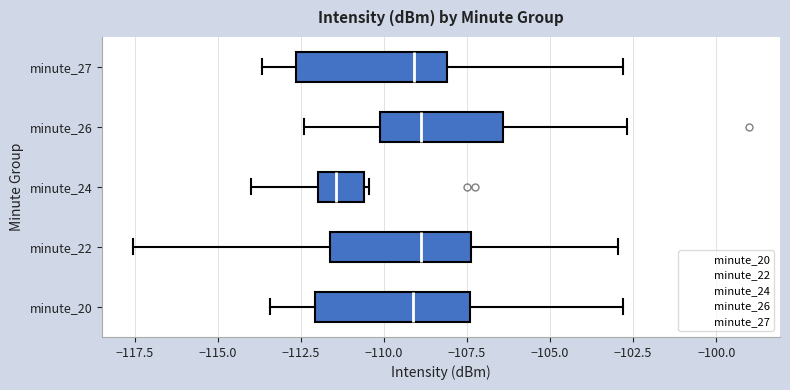

Reading bottom to top, read every box against the x-axis: the position of its median line, the range the box covers, and the ends of its whiskers. The values are not printed on the chart, so give them approximately, as read against the axis.

minute_20: median -109.0, box -112.0 to -107.5, whiskers -113.5 to -103.0
minute_22: median -109.0, box -111.5 to -107.5, whiskers -117.5 to -103.0
minute_24: median -111.5, box -112.0 to -110.5, whiskers -114.0 to -110.5 (just right of the box's right edge)
minute_26: median -109.0, box -110.0 to -106.5, whiskers -112.5 to -102.5
minute_27: median -109.0, box -112.5 to -108.0, whiskers -113.5 to -103.0